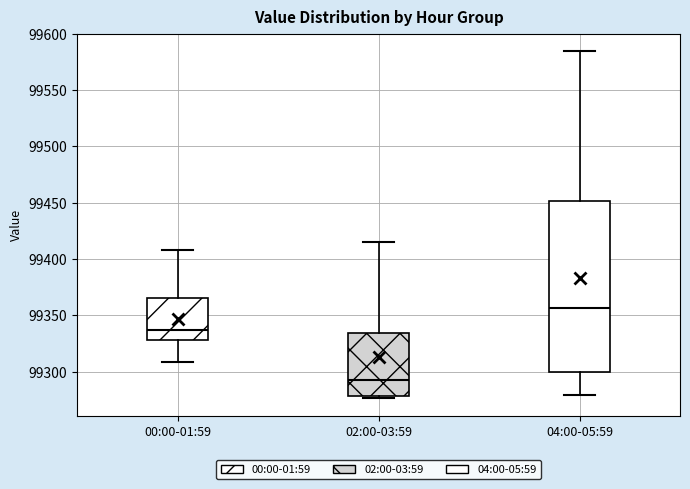

Which box is the tallest, from its lower edge to its upper edge?

04:00-05:59